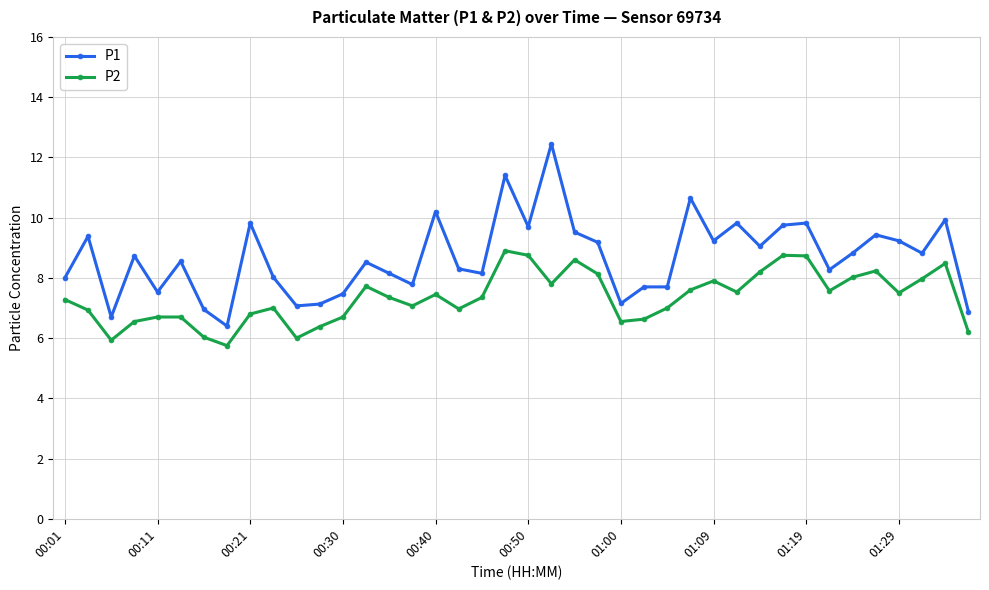

True or false: P2 and P1 cross at least once.

False